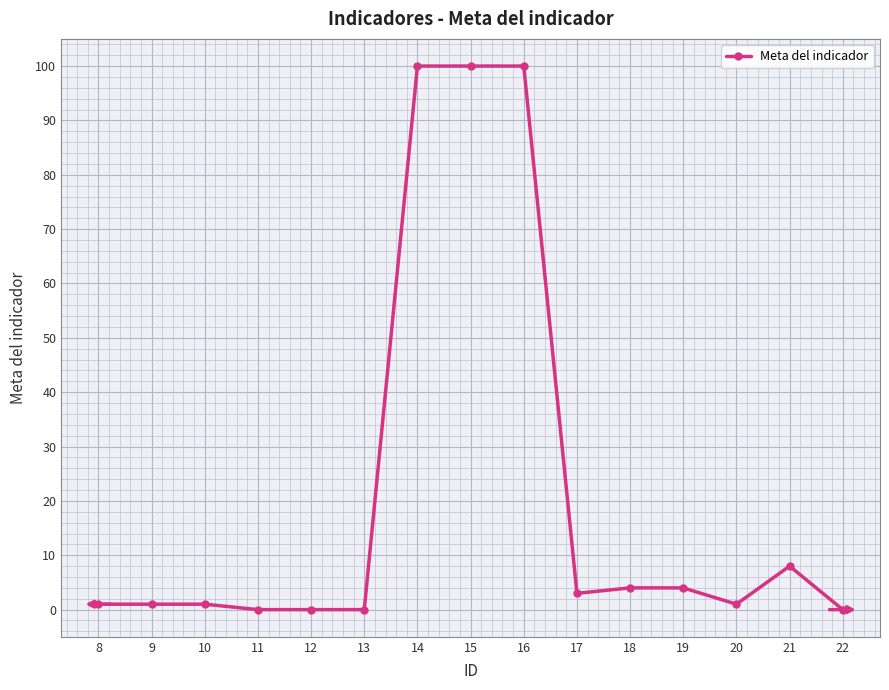

Where is the data nearest to the value 50?

21